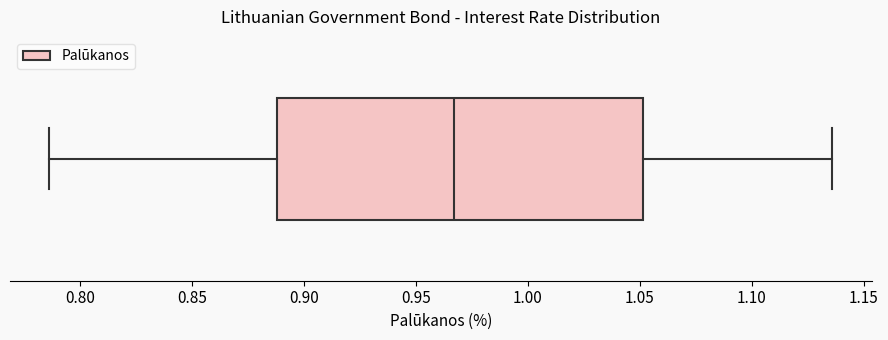

Transcribe this box plot: give where the median line is, the range the box spans, and where the two whiskers end, as read against the x-axis. The values are not printed on the chart, so give them approximately, as read against the axis.

median 0.965, box 0.890 to 1.050, whiskers 0.785 to 1.135